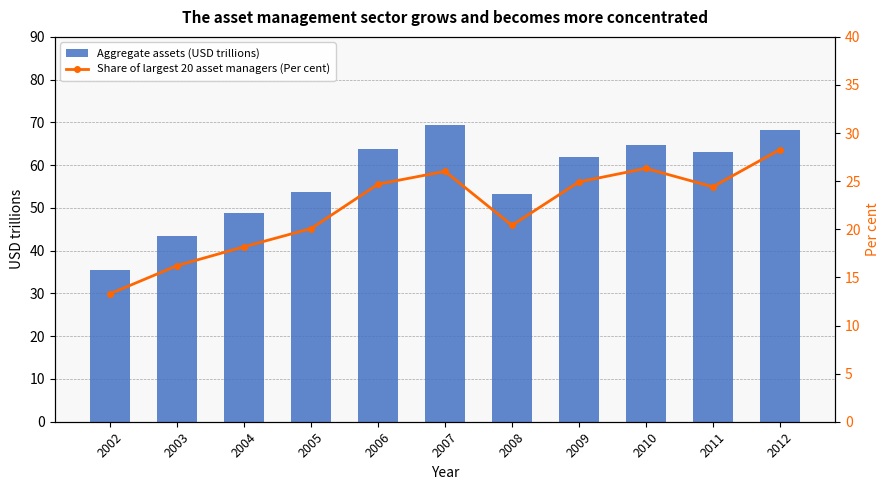

What is the value of the Aggregate assets (USD trillions) bar at the 10th from the left?

63.1